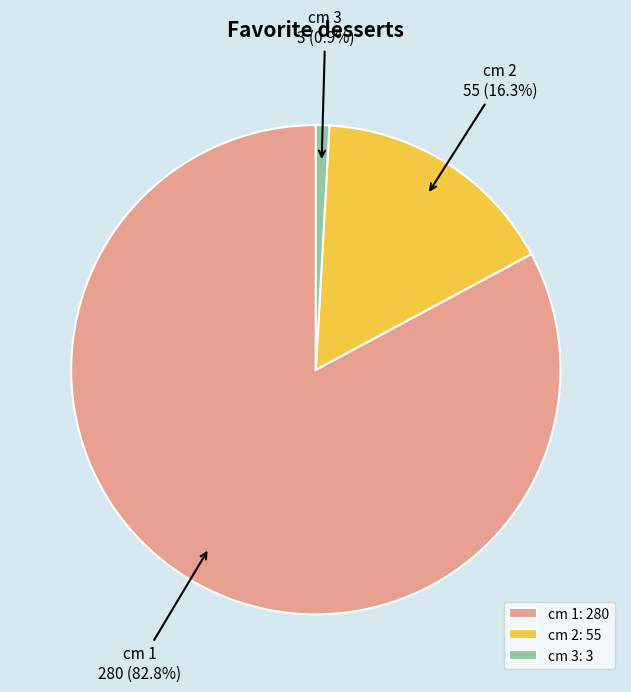

Which category has the biggest portion of the pie?

cm 1: 280